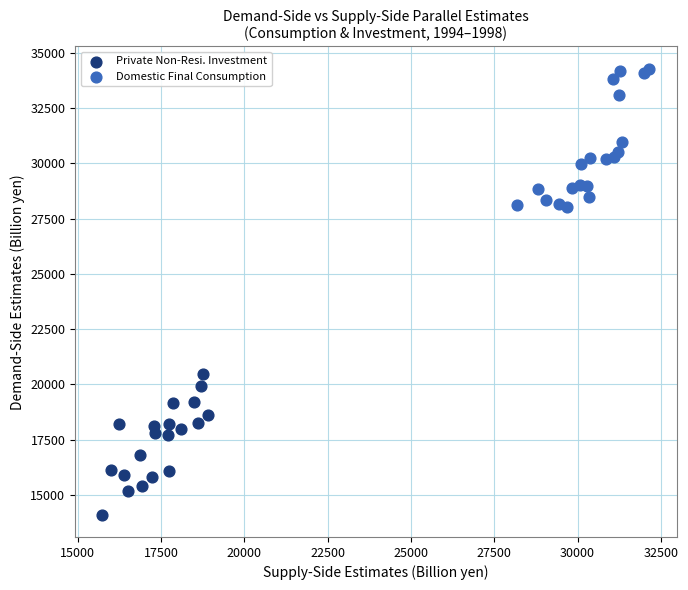

Which series contains the lowest Y value?

Private Non-Resi. Investment